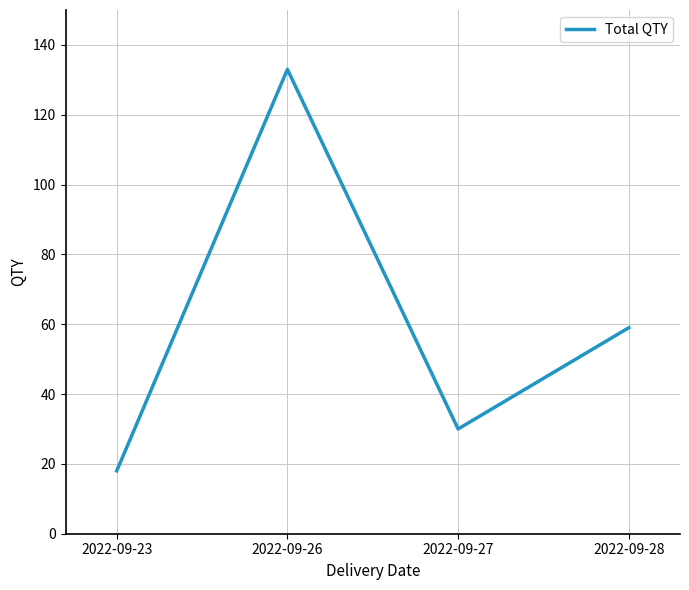

What is the average value?

60